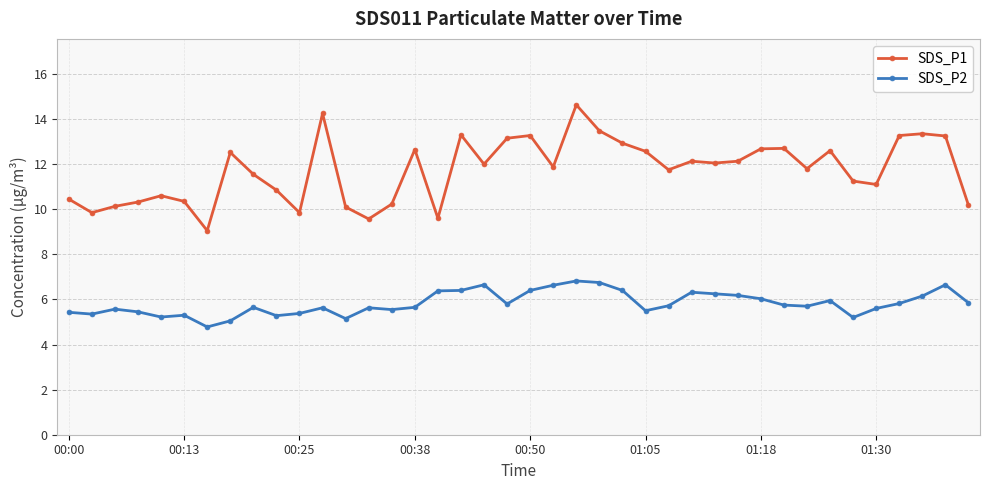

Which series has the widest spread of values?

SDS_P1